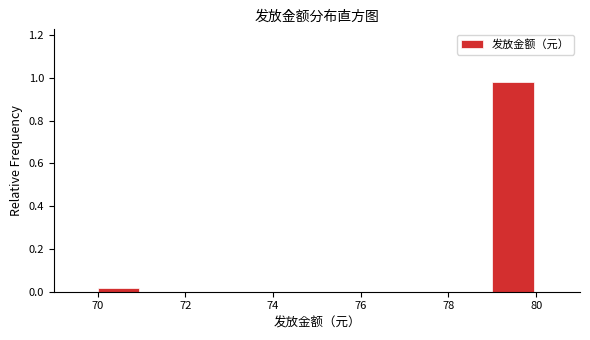

Reading left to right, list every bar in this chart as the range it spans on the x-axis followed by its height. The values are not printed on the chart, so give them approximately, as read against the axis.

70 to 71: under 0.02
71 to 72: 0
72 to 73: 0
73 to 74: 0
74 to 75: 0
75 to 76: 0
76 to 77: 0
77 to 78: 0
78 to 79: 0
79 to 80: 0.98